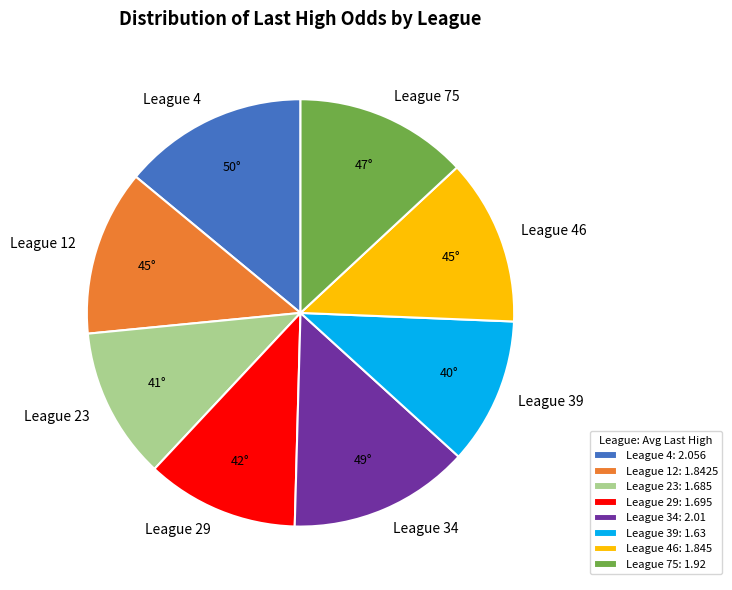

Combined, do League 39 and League 4 account for over 50%?

No